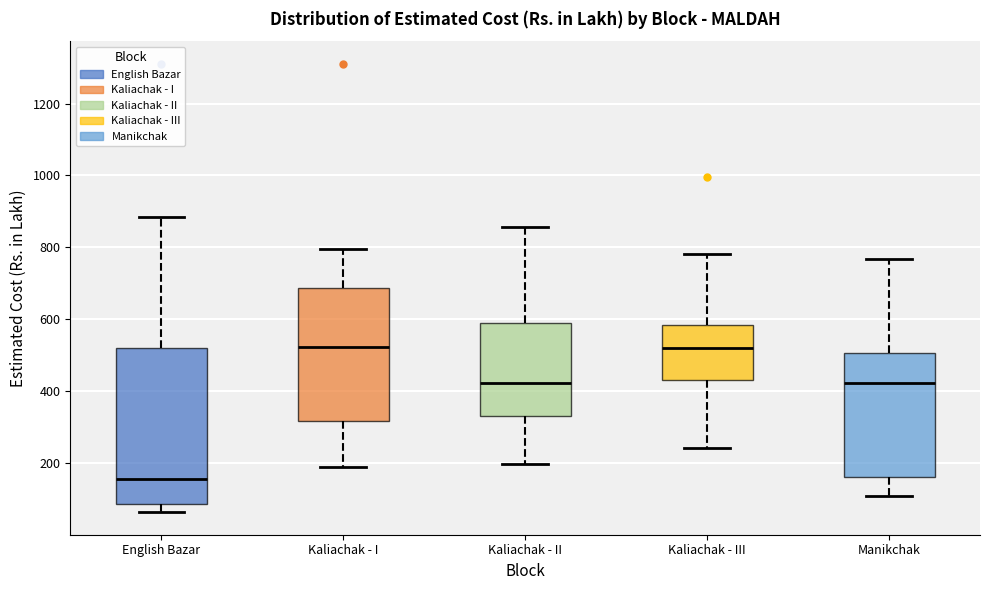

Where does the upper whisker of the box for English Bazar end on the y-axis? The values are not printed on the chart, so give them approximately, as read against the axis.

880